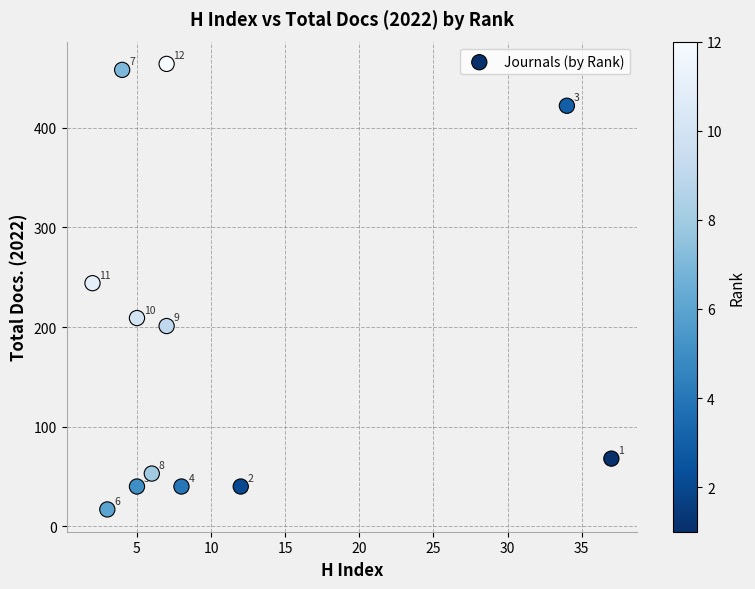

What Y value in the scatter plot is closest to 240?

244